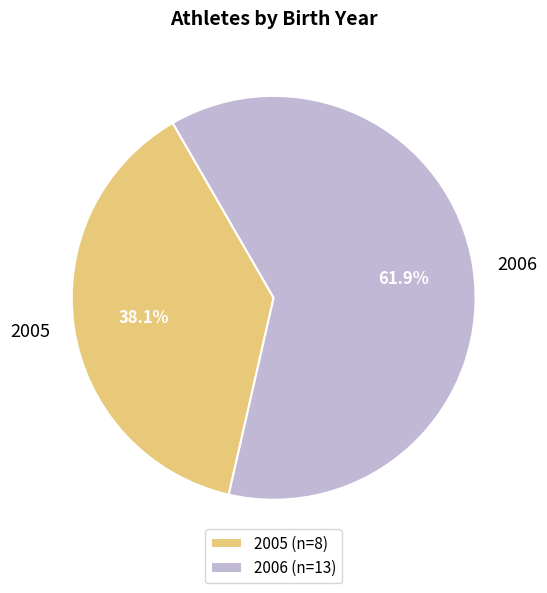

How much of the chart is everything except 2006?

38.1%